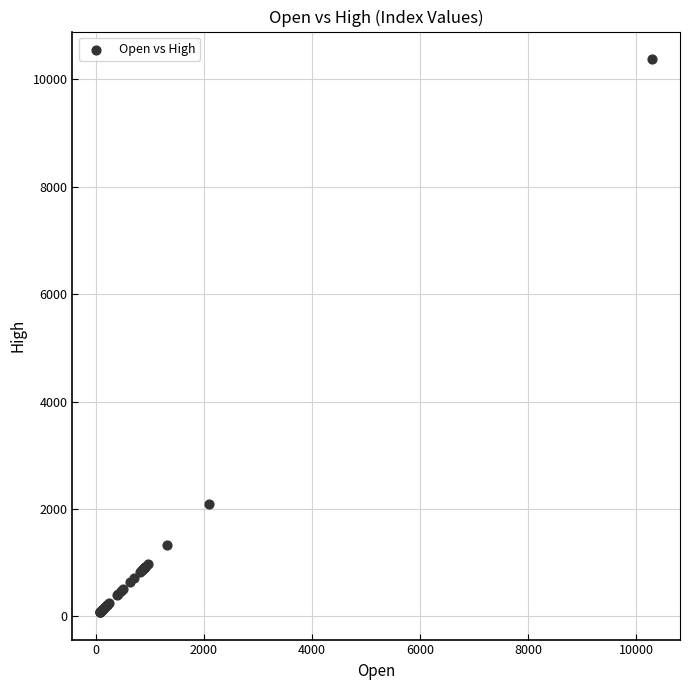

What Y value in the scatter plot is closest to 5228?

2091.3